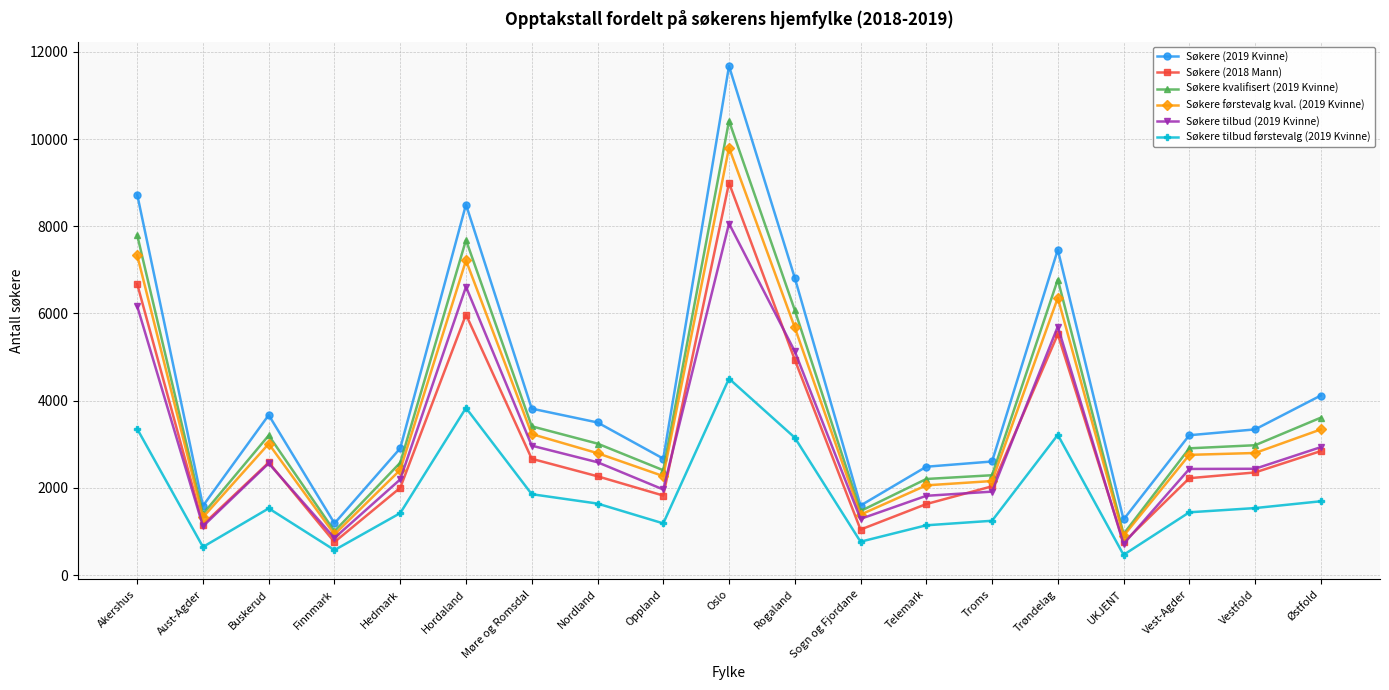

What is the sum of all Søkere førstevalg kval. (2019 Kvinne) values?

67785